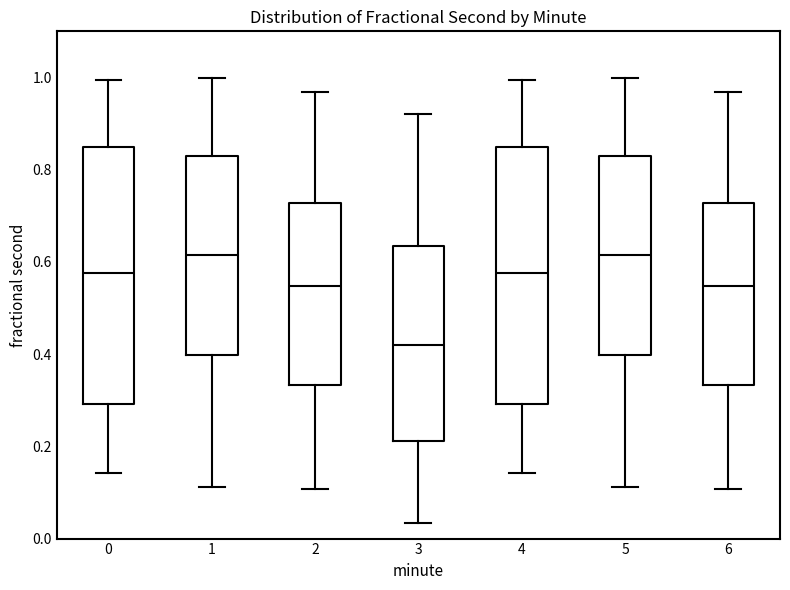

Reading left to right, transcribe this box plot: for each box, give where its median line is, the range the box spans, and where its two whiskers end, as read against the y-axis. The values are not printed on the chart, so give them approximately, as read against the axis.

0: median 0.58, box 0.30 to 0.84, whiskers 0.14 to 1.00
1: median 0.62, box 0.40 to 0.82, whiskers 0.12 to 1.00
2: median 0.54, box 0.34 to 0.72, whiskers 0.10 to 0.96
3: median 0.42, box 0.22 to 0.64, whiskers 0.04 to 0.92
4: median 0.58, box 0.30 to 0.84, whiskers 0.14 to 1.00
5: median 0.62, box 0.40 to 0.82, whiskers 0.12 to 1.00
6: median 0.54, box 0.34 to 0.72, whiskers 0.10 to 0.96